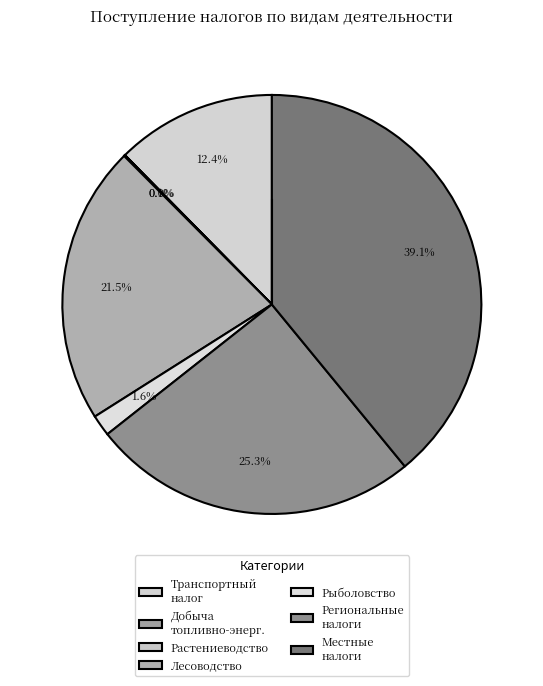

What percentage is the Лесоводство slice, to the nearest percent?

22%